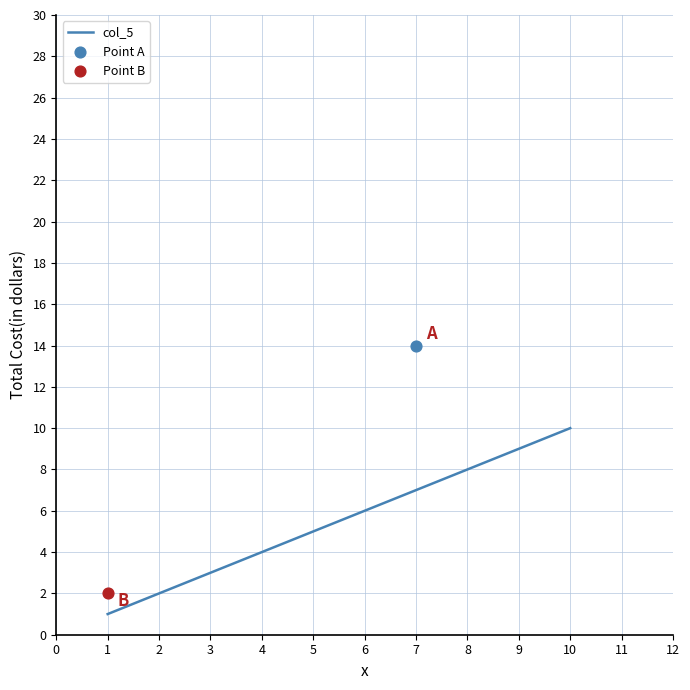

True or false: col_5 has a value of 1 at 1.

True